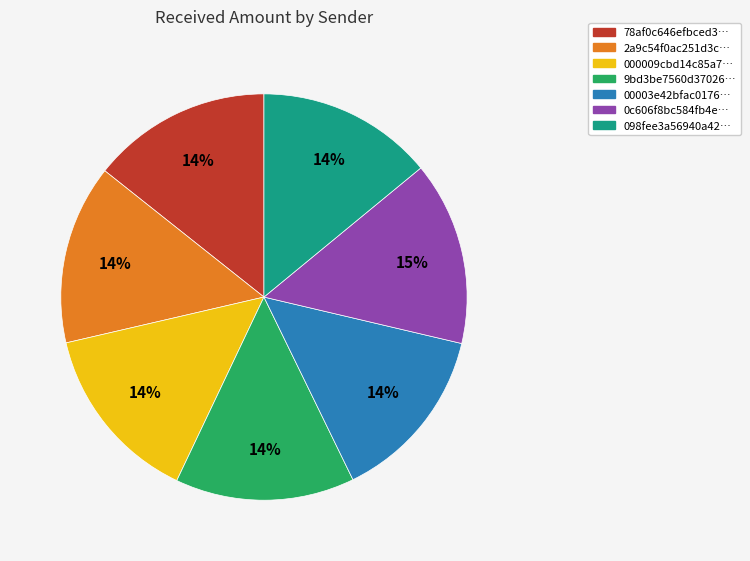

To the nearest percent, what is the difference between the largest and smallest slice percentages?

1%